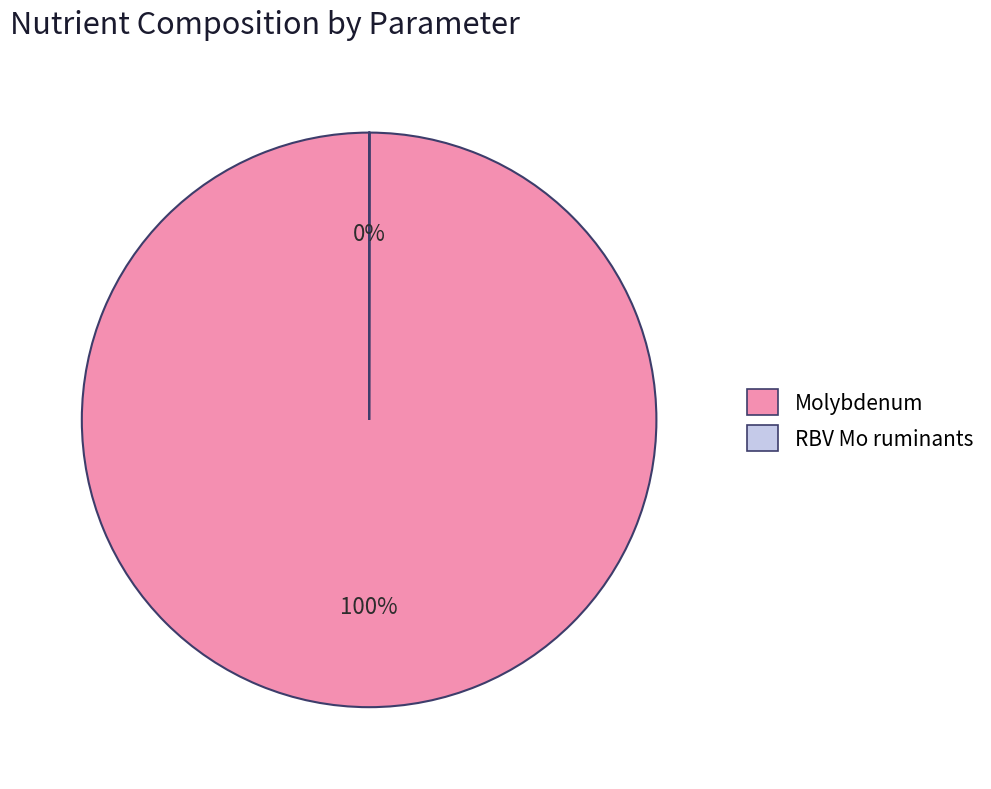

Which category accounts for the majority?

Molybdenum